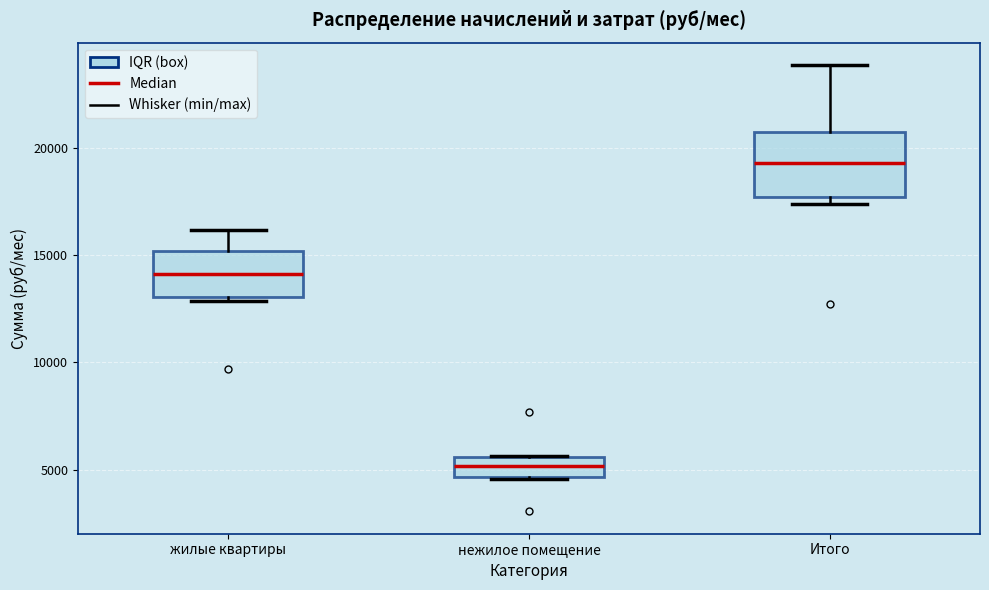

Which box has the highest median line?

Итого